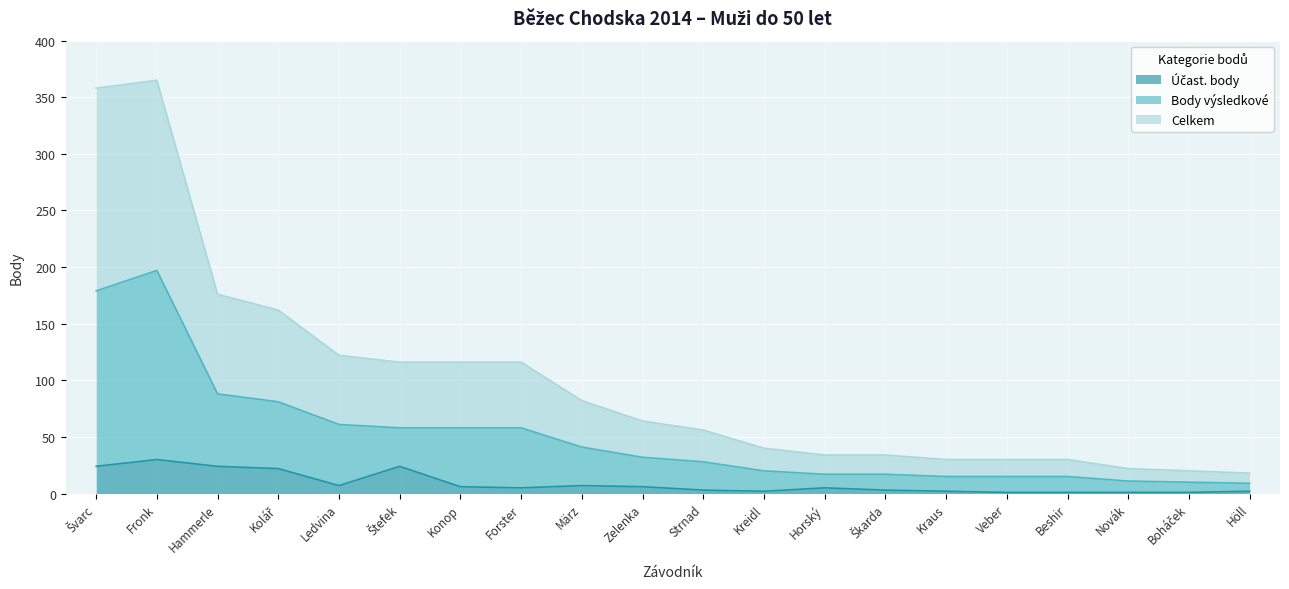

What is the difference between the maximum and minimum values in the Účast. body series?

29